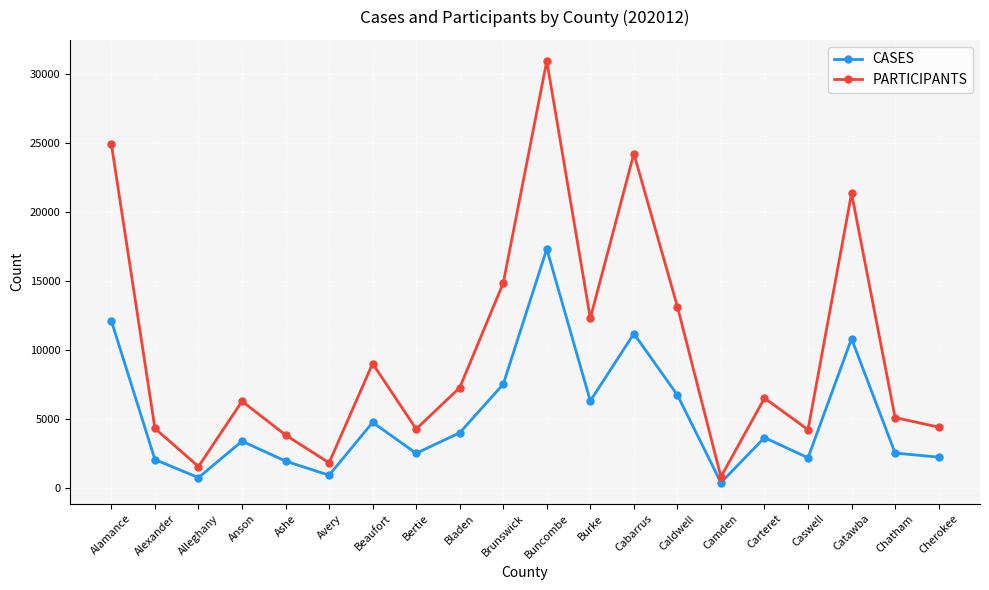

At which label does PARTICIPANTS reach its peak?

Buncombe